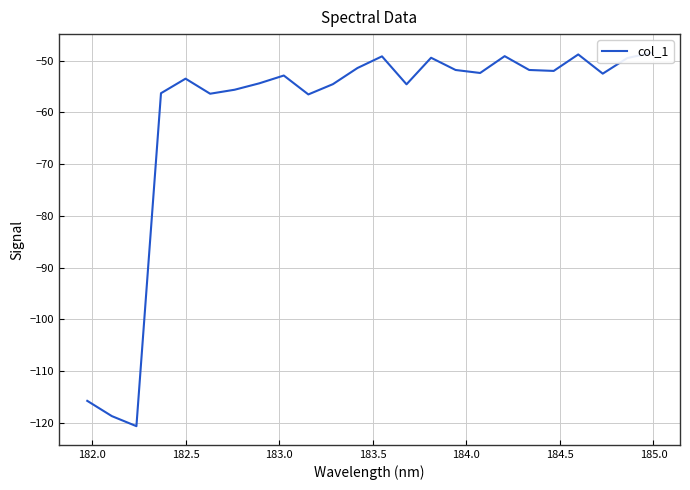

Is this an area chart (filled region under the line)?

No